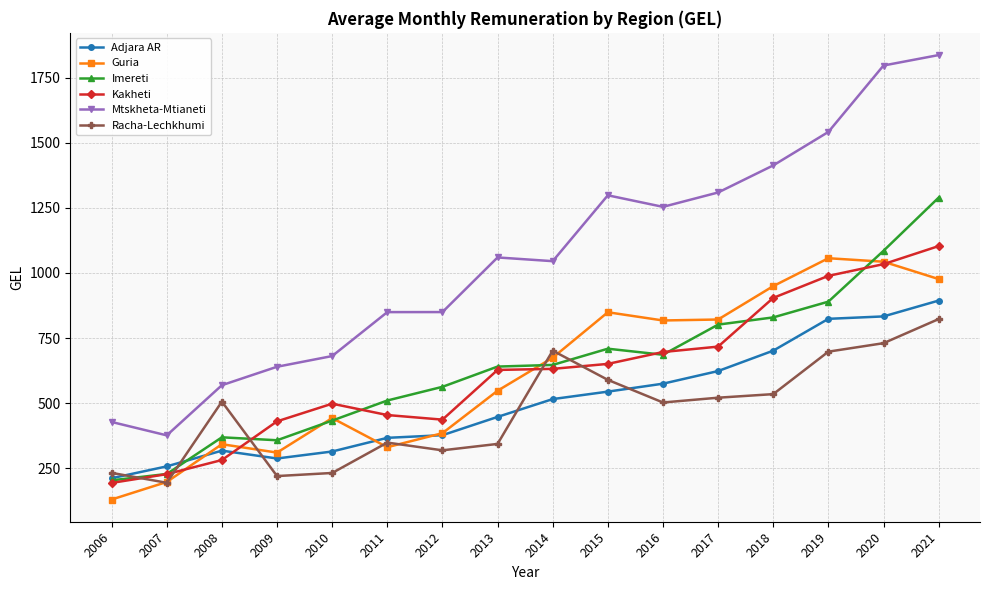

The value of Guria at 2006 is 72.5. True or false?

False